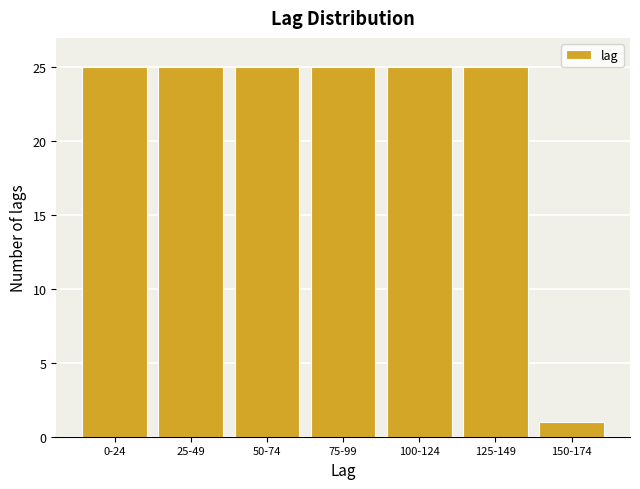

Reading left to right, extract all data points from this chart.

0-24=25	25-49=25	50-74=25	75-99=25	100-124=25	125-149=25	150-174=1